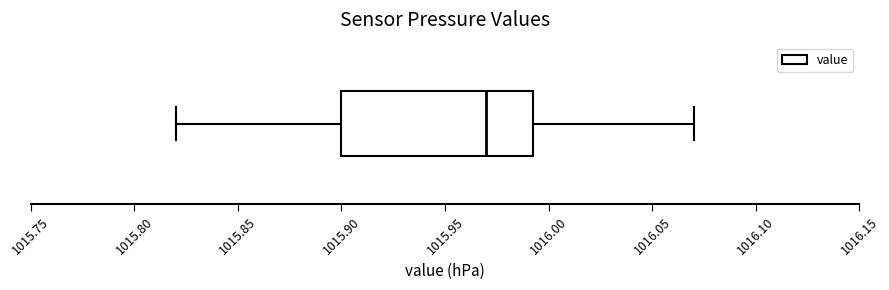

Transcribe this box plot: give where the median line is, the range the box spans, and where the two whiskers end, as read against the x-axis. The values are not printed on the chart, so give them approximately, as read against the axis.

median 1015.970, box 1015.900 to 1015.995, whiskers 1015.820 to 1016.070